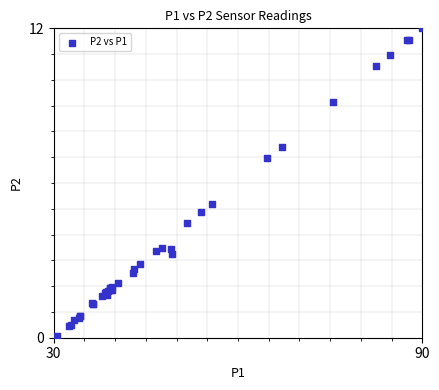

What Y value in the scatter plot is closest to 6?

5.2